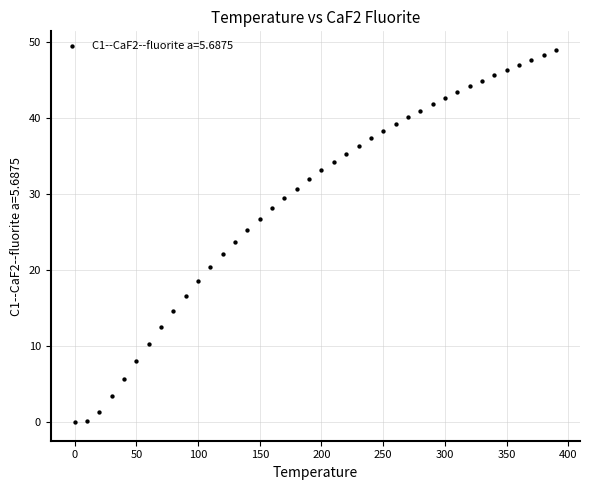

What is the range of Y values (max minus min)?

49.0